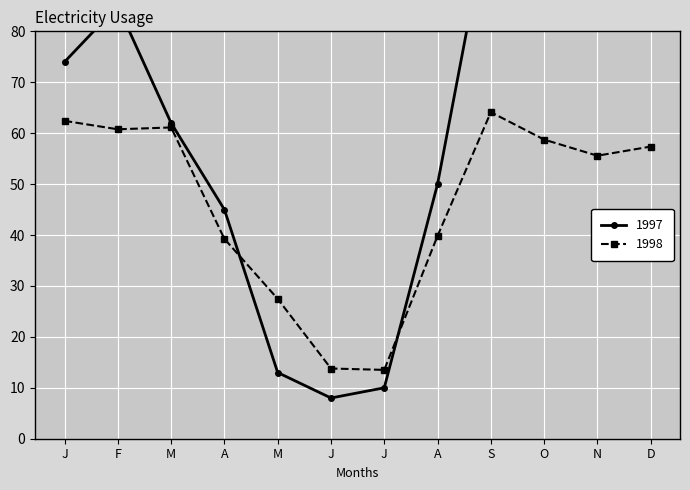

How many data points in 1998 are less than 57?

6